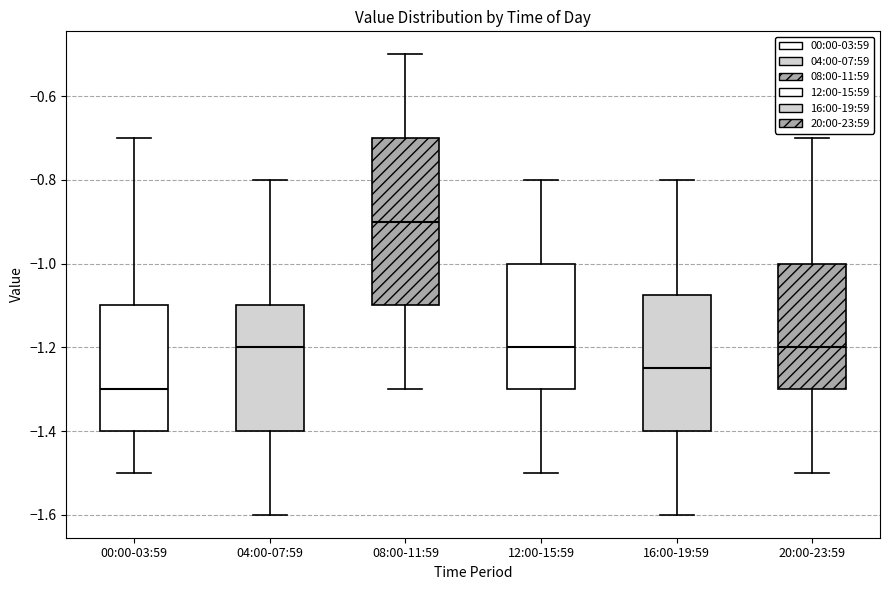

Where is the upper edge of the box for 12:00-15:59 on the y-axis? The values are not printed on the chart, so give them approximately, as read against the axis.

-1.00